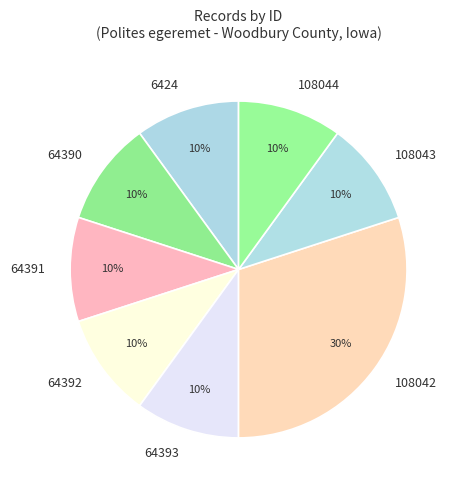

To the nearest percent, what portion does 64392 represent?

10%